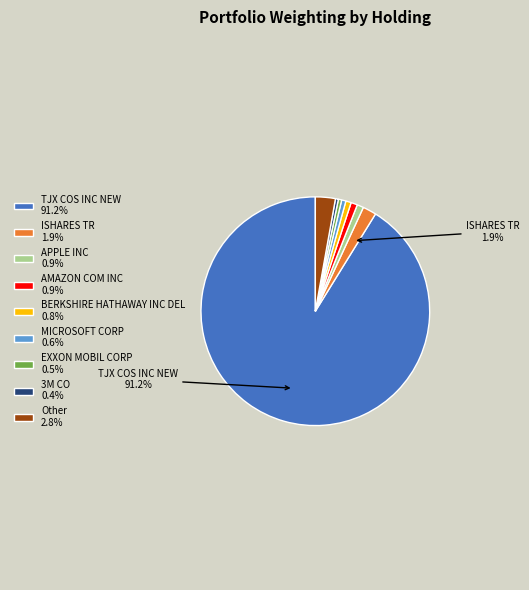

Is there any slice that represents more than half of the pie?

Yes